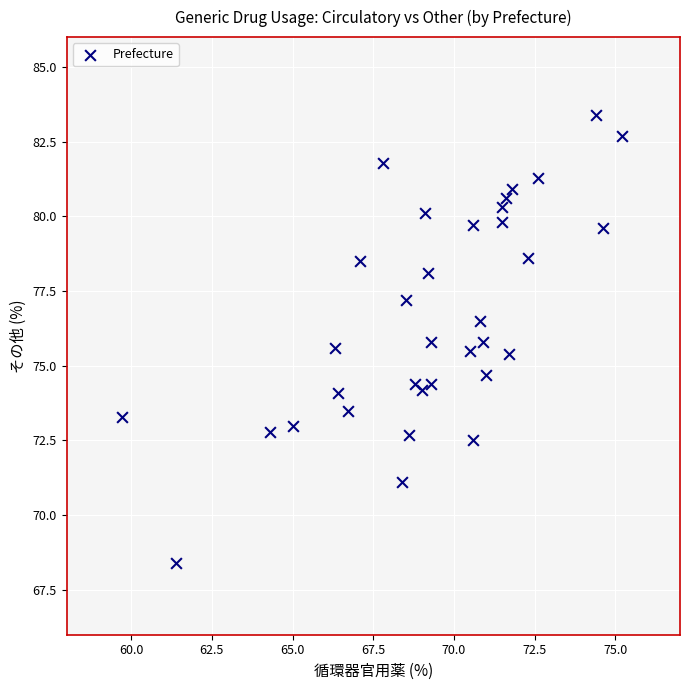

What is the range of Y values (max minus min)?

15.0